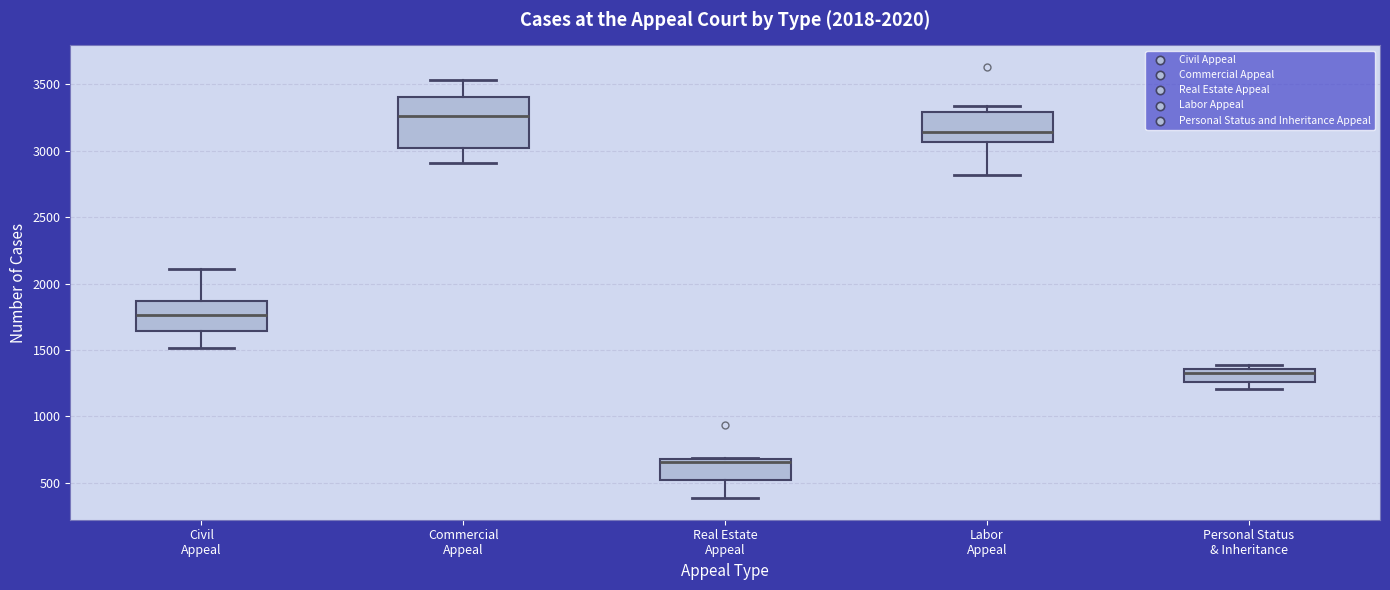

Which box's median line is the lowest?

Real Estate Appeal